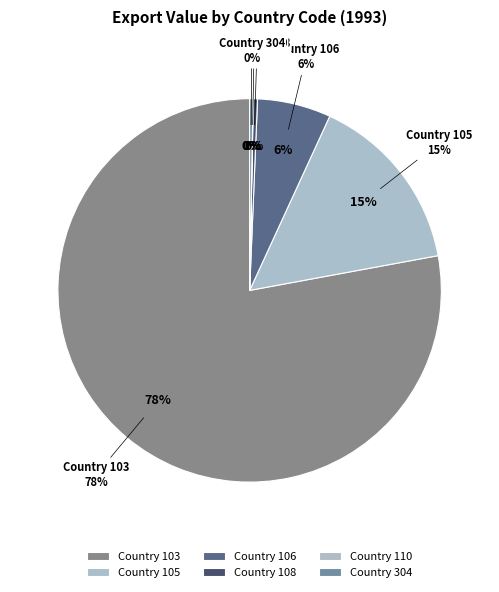

Rank the categories by value from lowest to highest.

110, 304, 108, 106, 105, 103